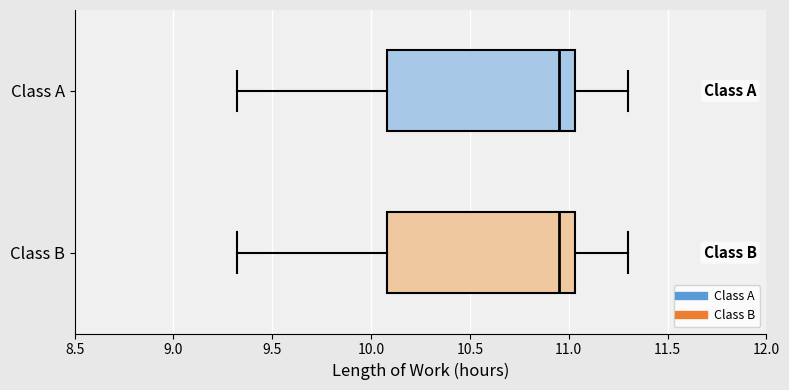

Where does the median line of the box for Class B sit on the x-axis? The values are not printed on the chart, so give them approximately, as read against the axis.

10.95